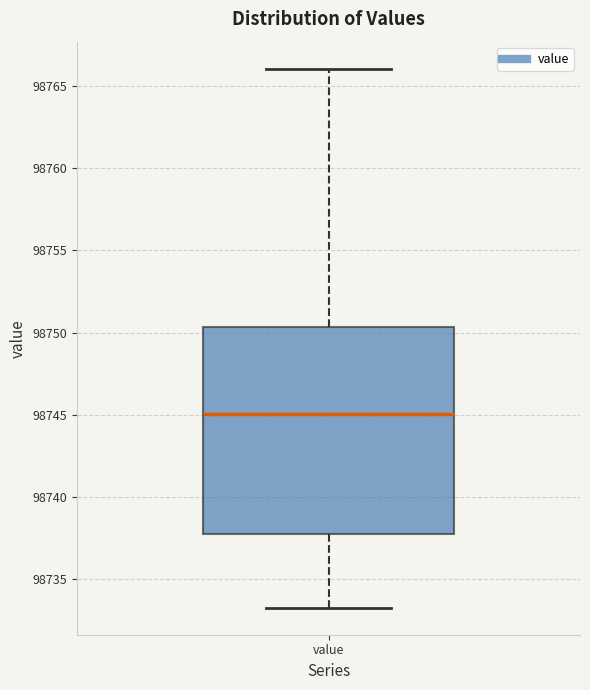

Read this box plot against the y-axis: the position of the median line, the range covered by the box, and the ends of both whiskers. The values are not printed on the chart, so give them approximately, as read against the axis.

median 98745.0, box 98737.5 to 98750.5, whiskers 98733.5 to 98766.0